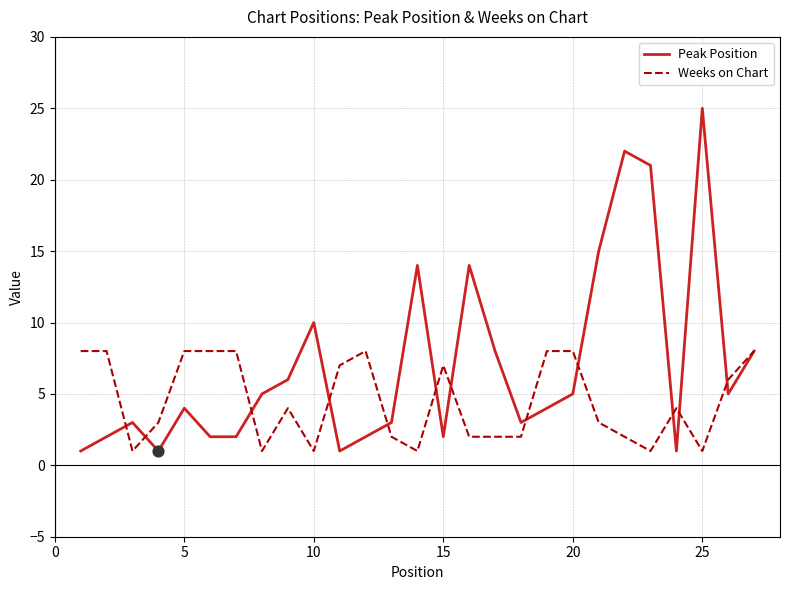

Rank the series by their average value, from highest to lowest.

Peak Position, Weeks on Chart